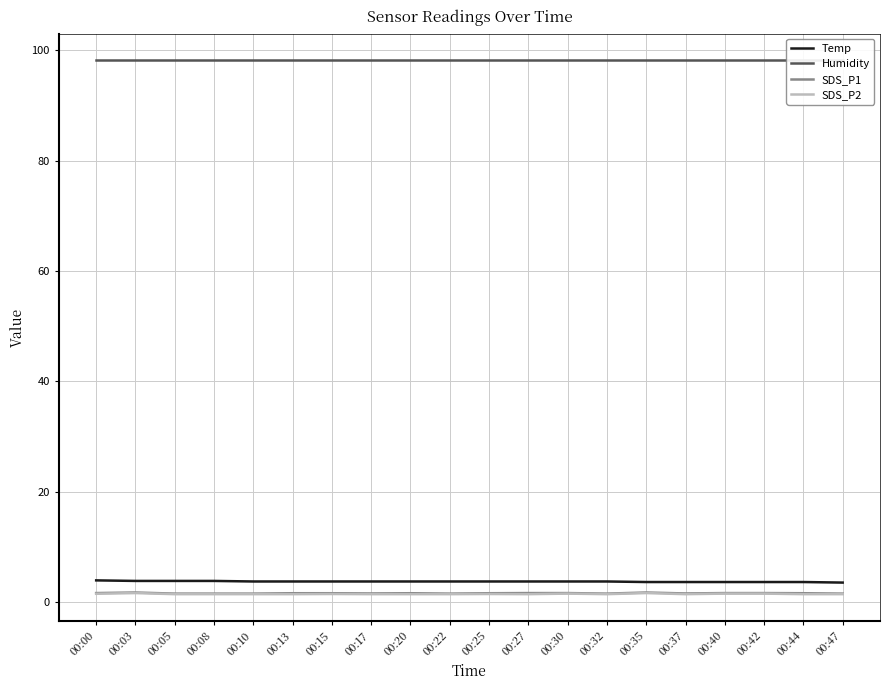

At how many categories does at least one series exceed 93?

20